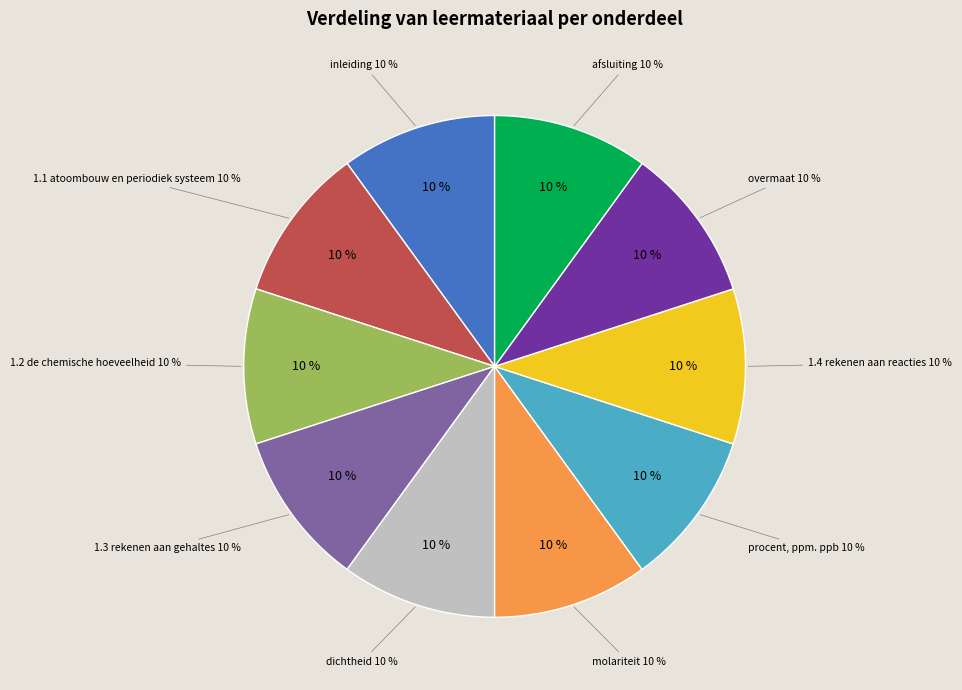

What is the smallest slice in the pie chart?

inleiding